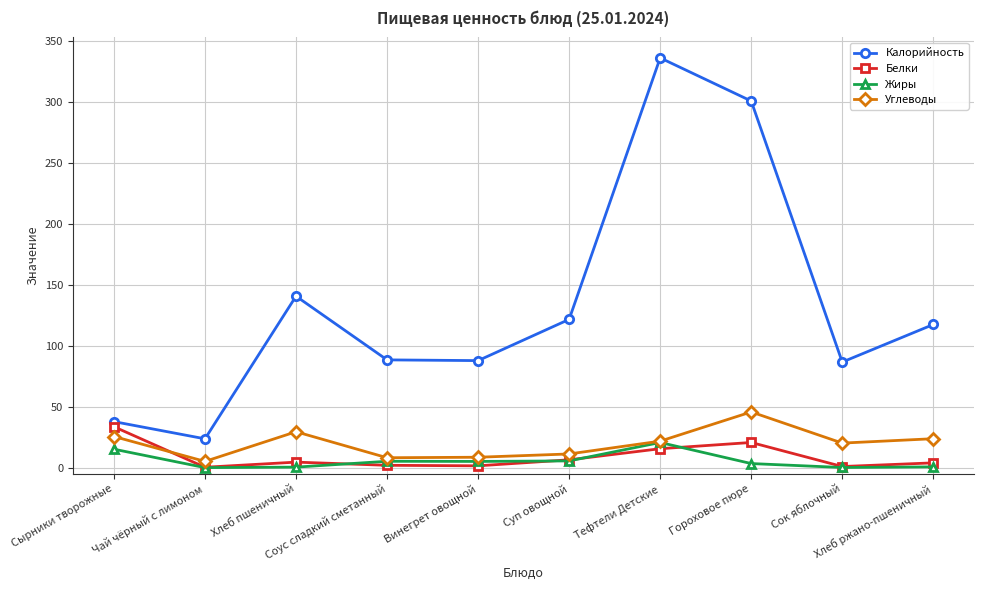

What is the minimum value shown in the chart?

0.1